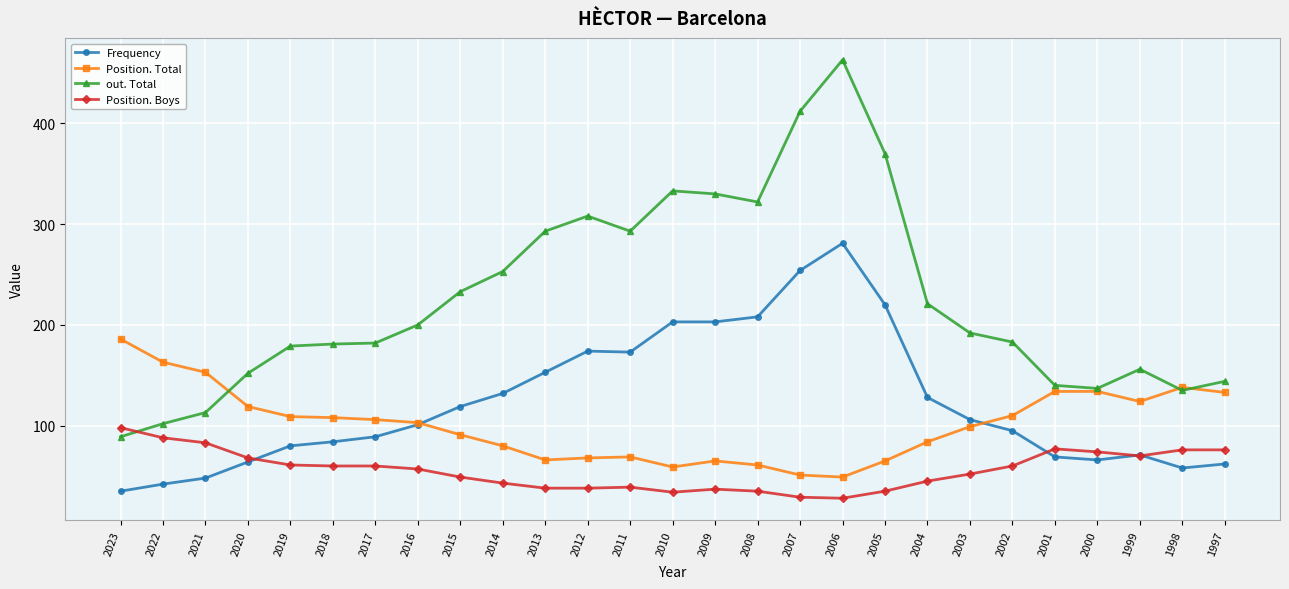

What is the sum of all Position. Boys values?

1510